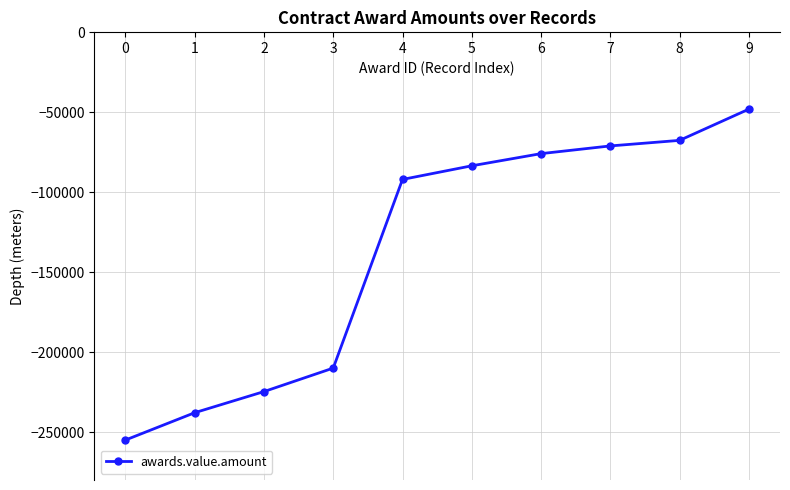

What is the average value?

-136561.4